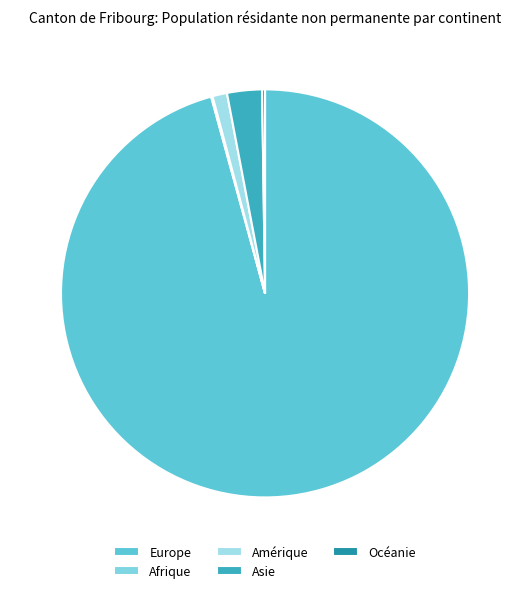

Between Océanie and Amérique, which is larger?

Amérique